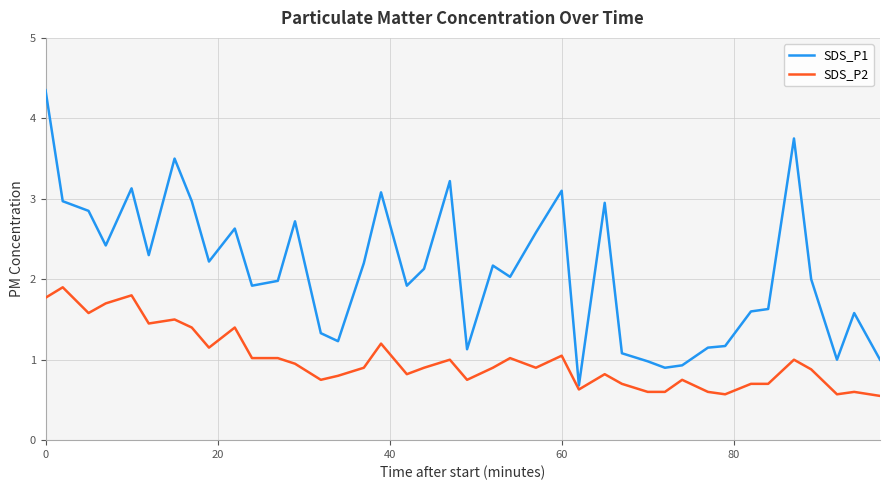

Which series has the largest total across all categories?

SDS_P1